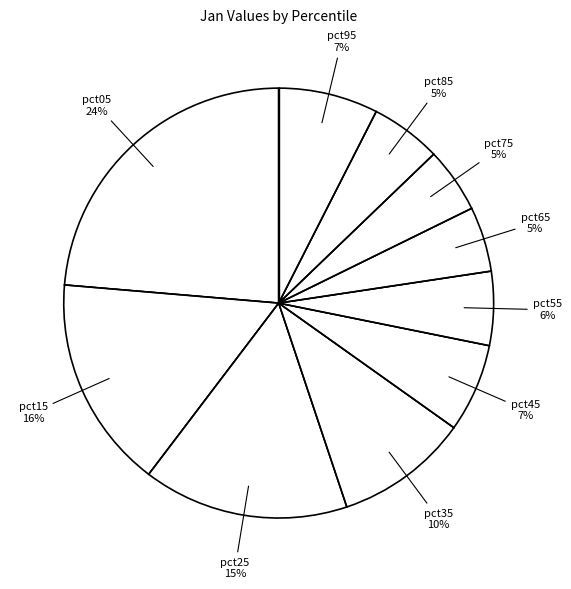

Do pct15 and pct75 together represent more than half of the pie?

No